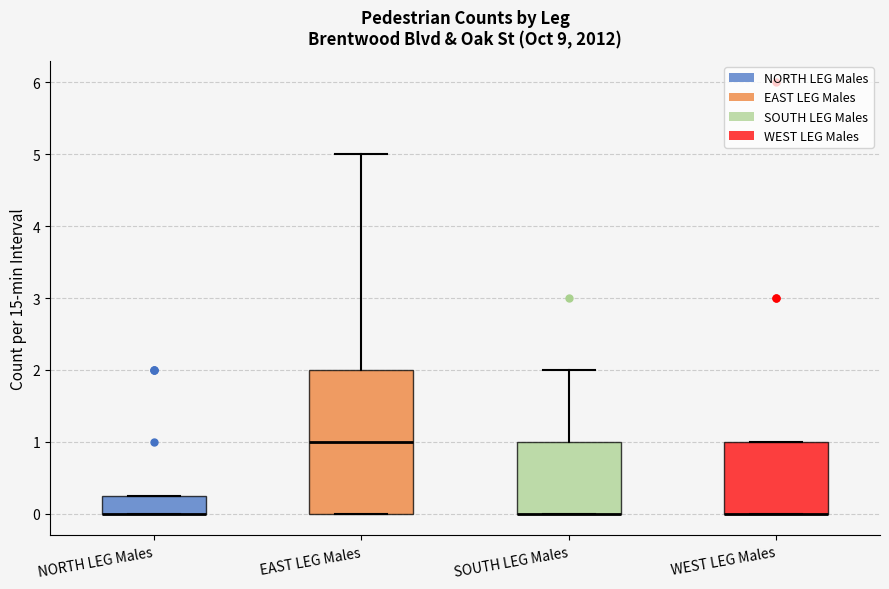

Reading left to right, transcribe this box plot: for each box, give where its median line is, the range the box spans, and where its two whiskers end, as read against the y-axis. The values are not printed on the chart, so give them approximately, as read against the axis.

NORTH LEG Males: median 0.0 (drawn on the box's lower edge), box 0.0 to 0.3, whiskers 0.0 to 0.3
EAST LEG Males: median 1.0, box 0.0 to 2.0, whiskers 0.0 to 5.0
SOUTH LEG Males: median 0.0 (drawn on the box's lower edge), box 0.0 to 1.0, whiskers 0.0 to 2.0
WEST LEG Males: median 0.0 (drawn on the box's lower edge), box 0.0 to 1.0, whiskers 0.0 to 1.0